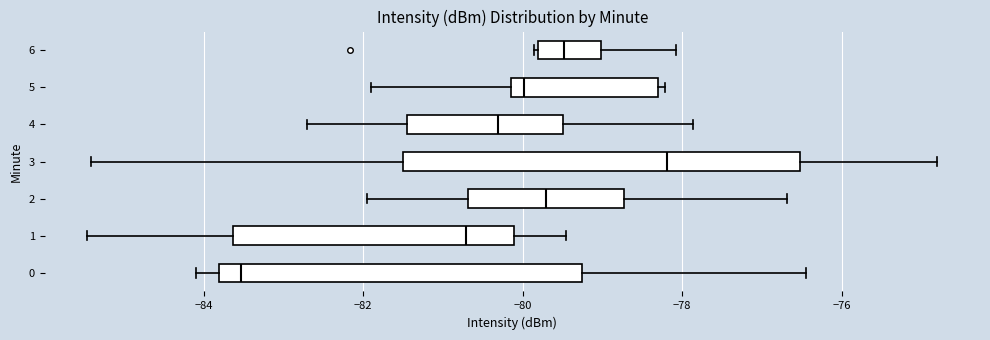

Reading bottom to top, read every box against the x-axis: the position of its median line, the range the box covers, and the ends of its whiskers. The values are not printed on the chart, so give them approximately, as read against the axis.

0: median -83.6, box -83.8 to -79.2, whiskers -84.0 to -76.4
1: median -80.8, box -83.6 to -80.2, whiskers -85.4 to -79.4
2: median -79.8, box -80.6 to -78.8, whiskers -82.0 to -76.6
3: median -78.2, box -81.4 to -76.6, whiskers -85.4 to -74.8
4: median -80.4, box -81.4 to -79.4, whiskers -82.6 to -77.8
5: median -80.0, box -80.2 to -78.2, whiskers -81.8 to -78.2 (just right of the box's right edge)
6: median -79.4, box -79.8 to -79.0, whiskers -79.8 to -78.0